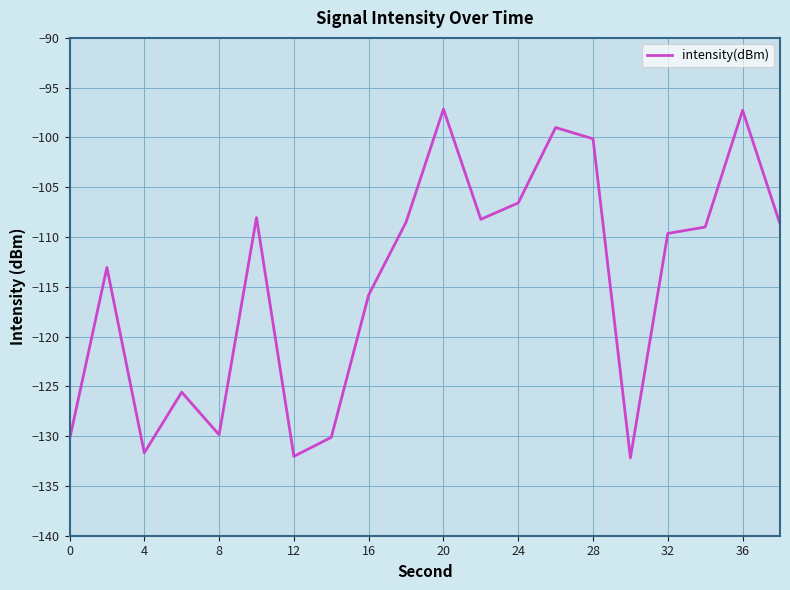

How many interior local valleys (lower than both neighbors) does the data have?

5